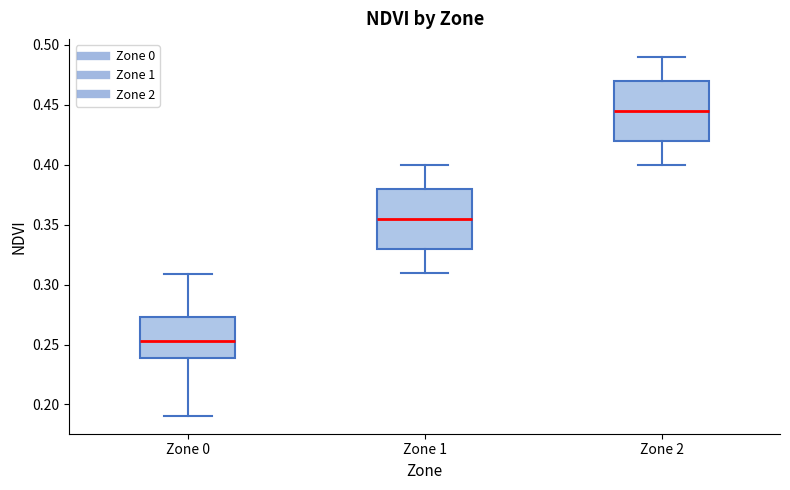

Reading left to right, read every box against the y-axis: the position of its median line, the range the box covers, and the ends of its whiskers. The values are not printed on the chart, so give them approximately, as read against the axis.

Zone 0: median 0.255, box 0.240 to 0.275, whiskers 0.190 to 0.310
Zone 1: median 0.355, box 0.330 to 0.380, whiskers 0.310 to 0.400
Zone 2: median 0.445, box 0.420 to 0.470, whiskers 0.400 to 0.490